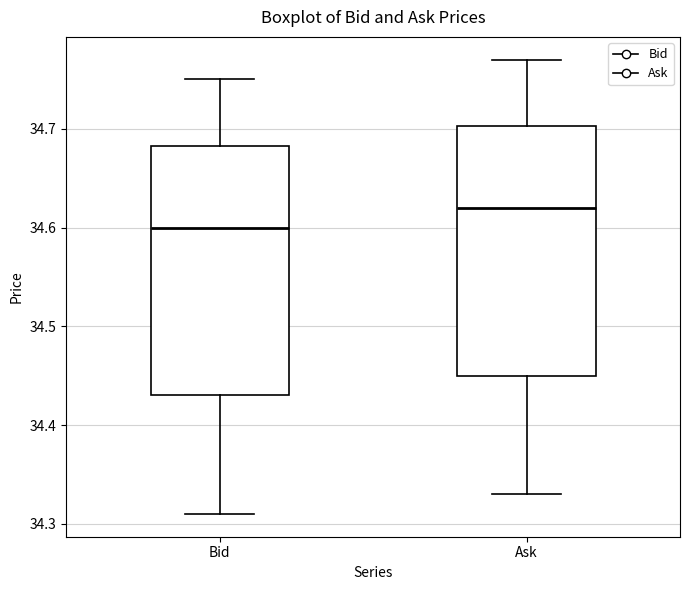

Where is the upper edge of the box for Bid on the y-axis? The values are not printed on the chart, so give them approximately, as read against the axis.

34.68